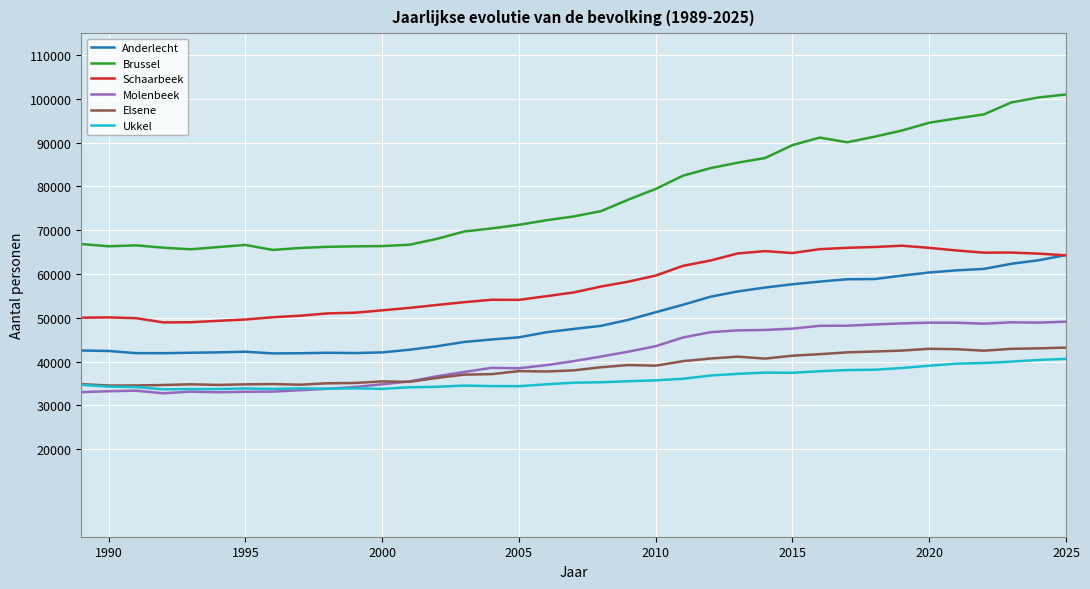

What are all the series names shown in the legend?

Anderlecht, Brussel, Schaarbeek, Molenbeek, Elsene, Ukkel